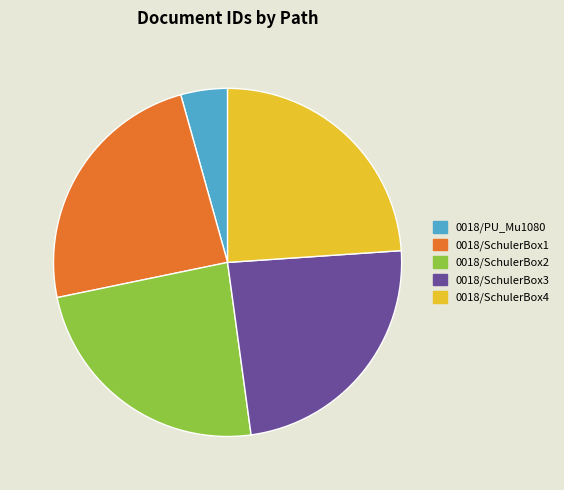

Between 0018/SchulerBox1 and 0018/PU_Mu1080, which is larger?

0018/SchulerBox1